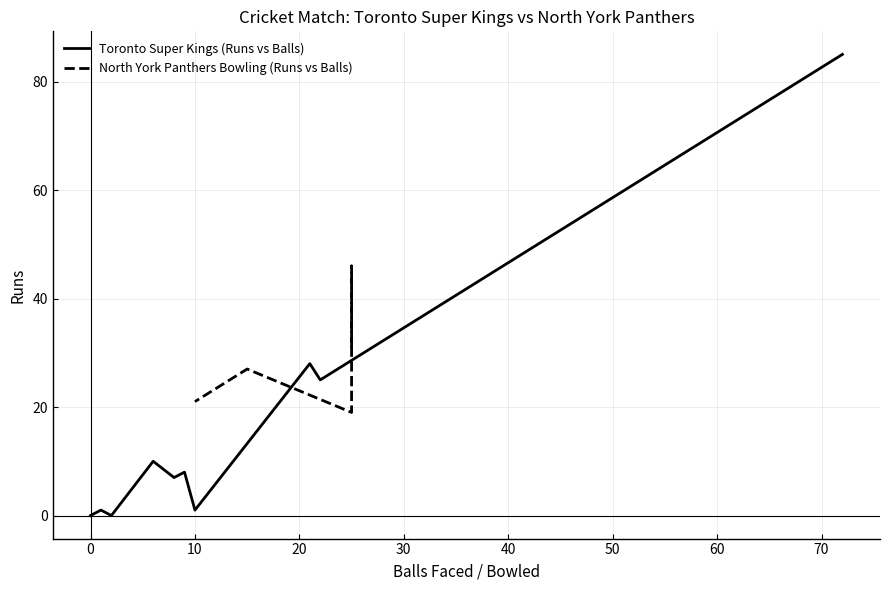

What is the maximum value for Toronto Super Kings (Runs vs Balls)?

85